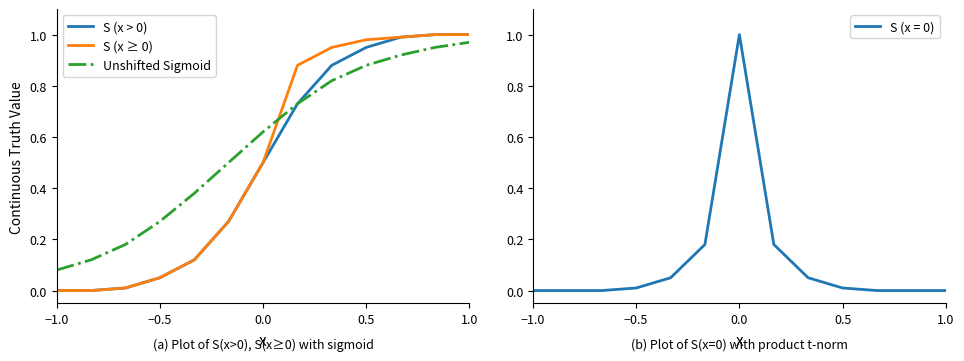

Does the chart have visible grid lines?

No